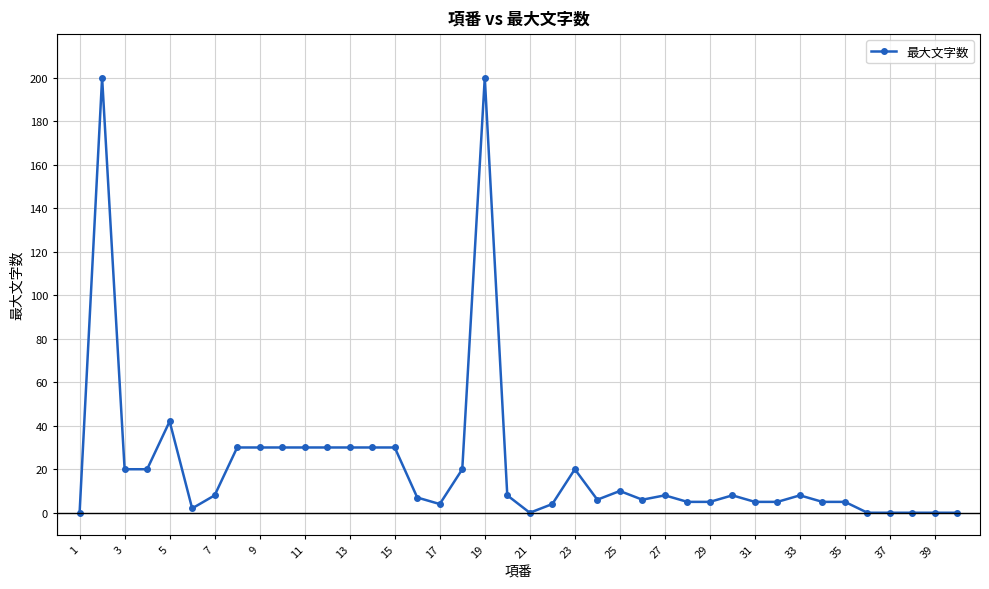

Count the number of categories in the chart.

40